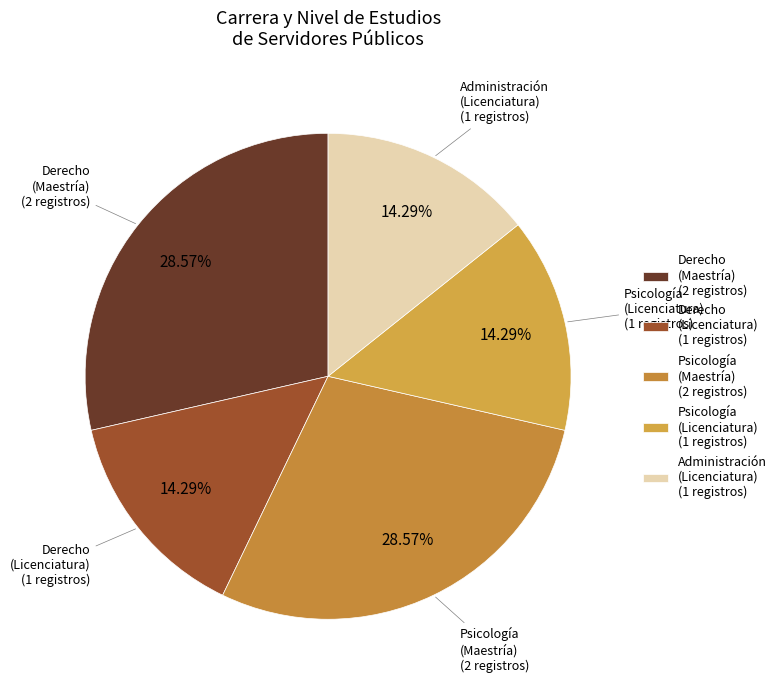

Combined, do Derecho (Maestría) and Derecho (Licenciatura) account for over 50%?

No